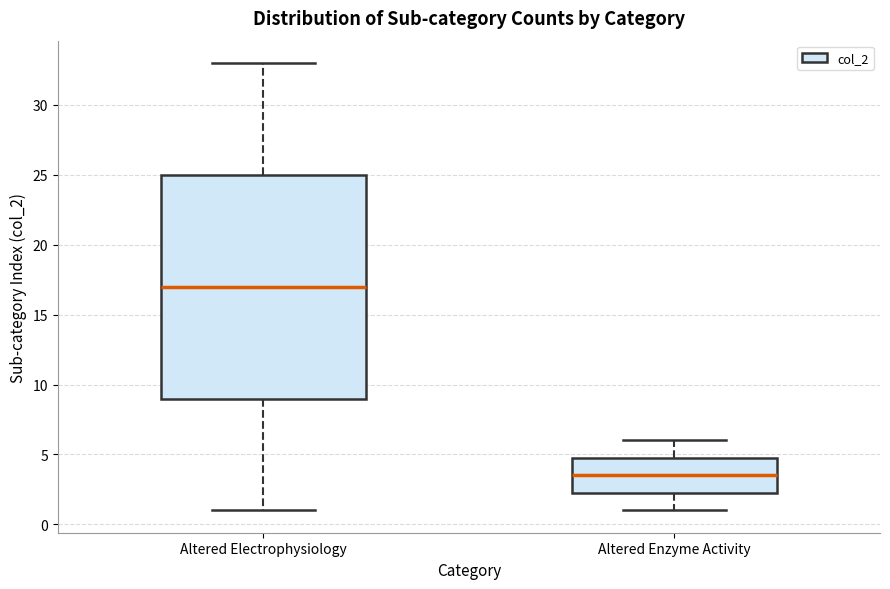

Which box has the lowest median line?

Altered Enzyme Activity